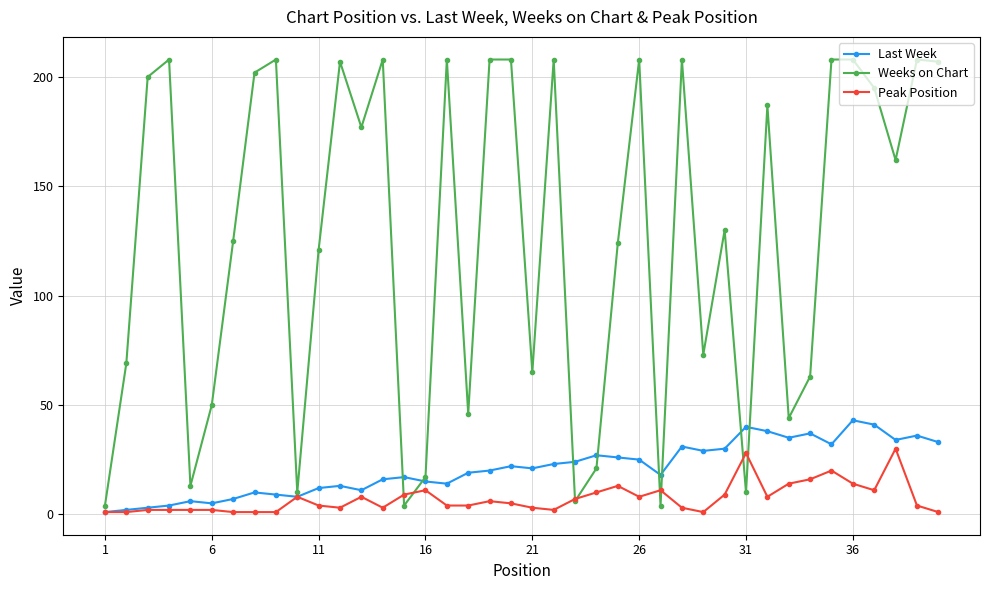

How many lines are shown in the chart?

3